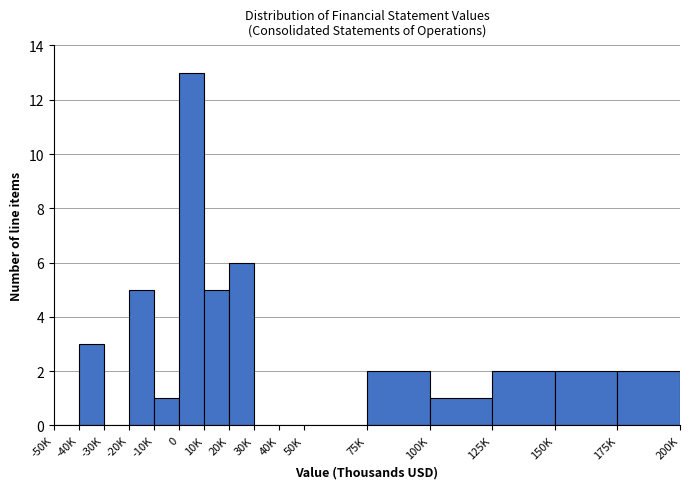

Reading right to left, transcribe all the data shown in this chart.

175K=2	150K=2	125K=2	100K=1	75K=2	50K=0	40K=0	30K=0	20K=6	10K=5	0=13	-10K=1	-20K=5	-30K=0	-40K=3	-50K=0